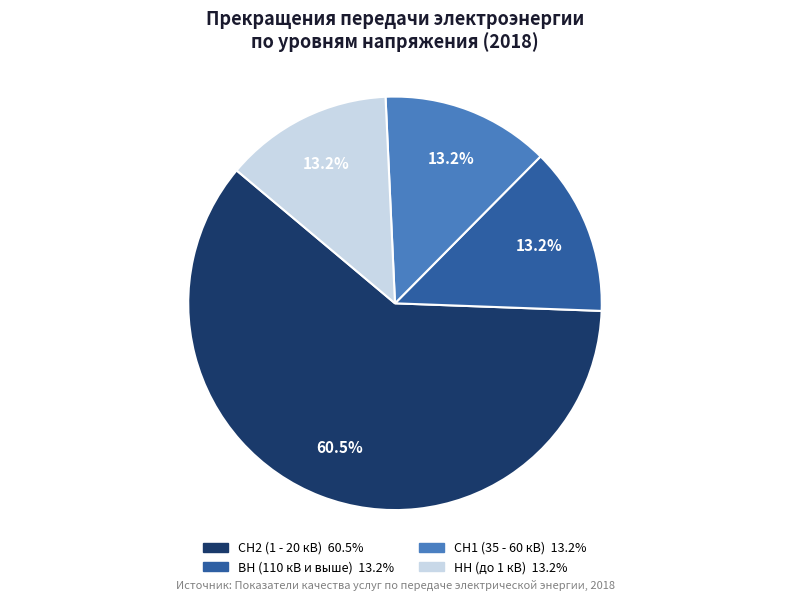

What portion of the pie excludes НН (до 1 кВ)?

86.8%